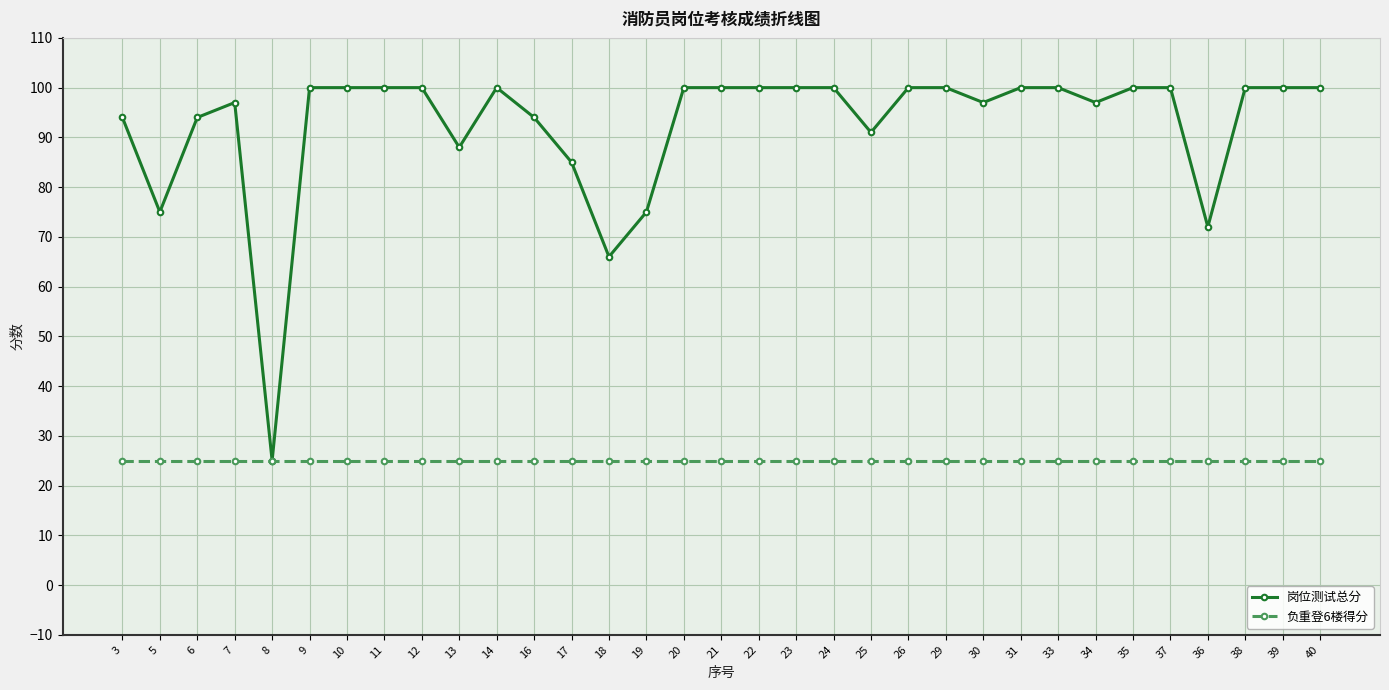

What is the label of the 10th point from the right?

30